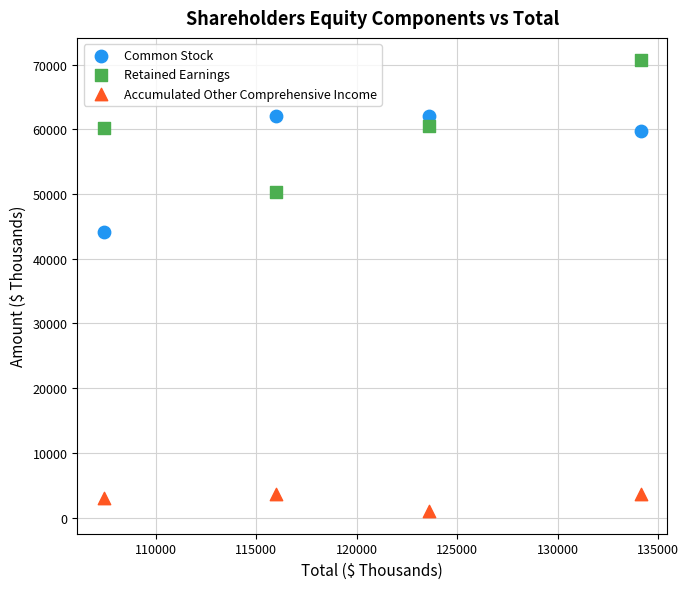

What are all the series names shown in the legend?

Common Stock, Retained Earnings, Accumulated Other Comprehensive Income